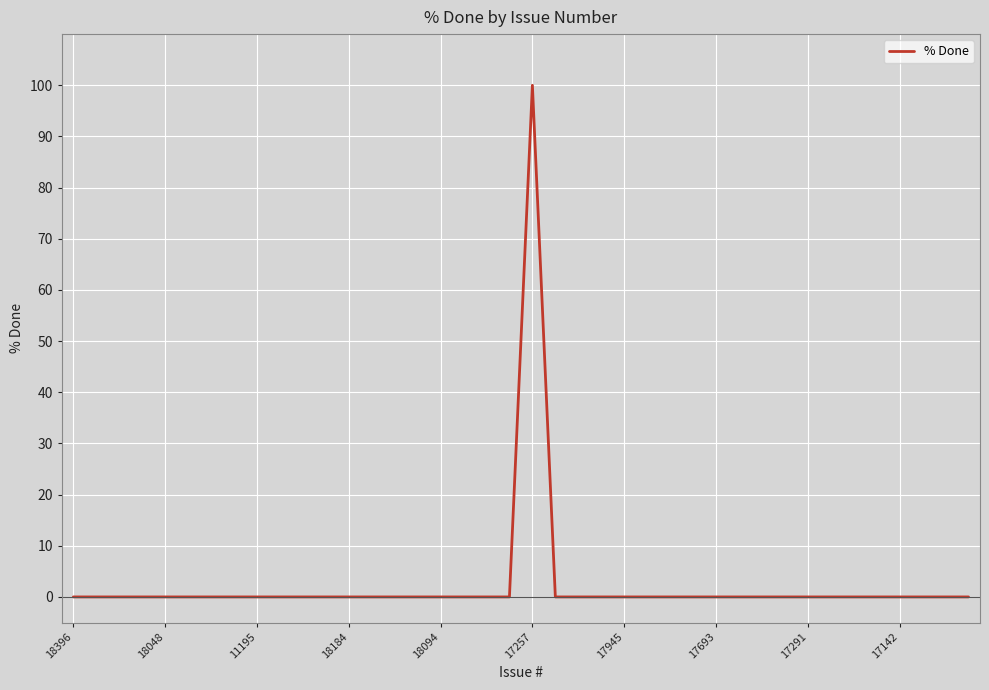

What is the greatest value displayed?

100